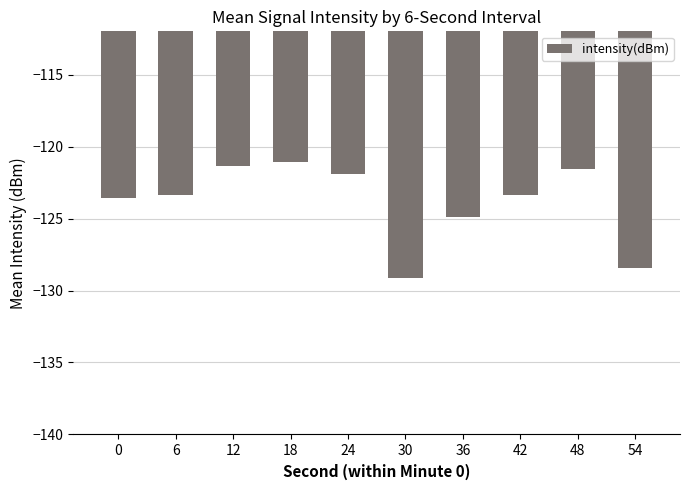

Which has a higher value, 54 or 24?

24